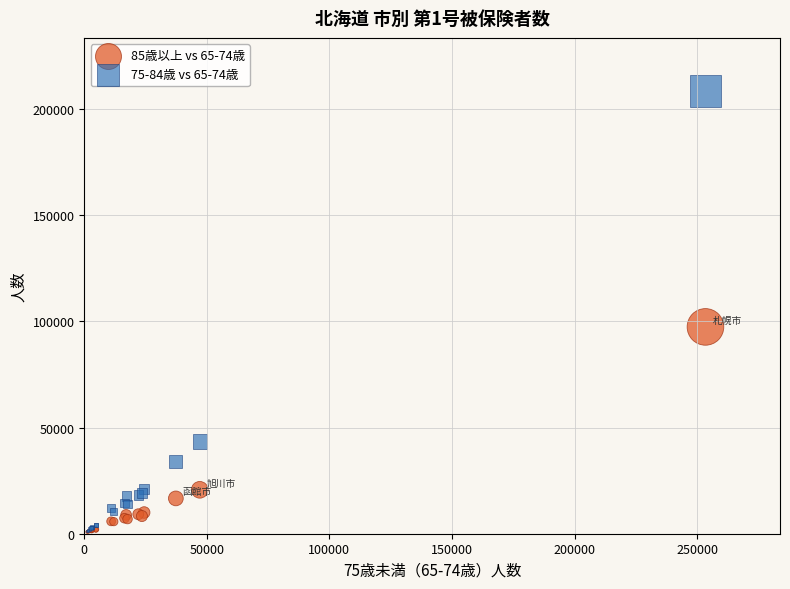

Across all series, what Y value is closest to 104724?

97443